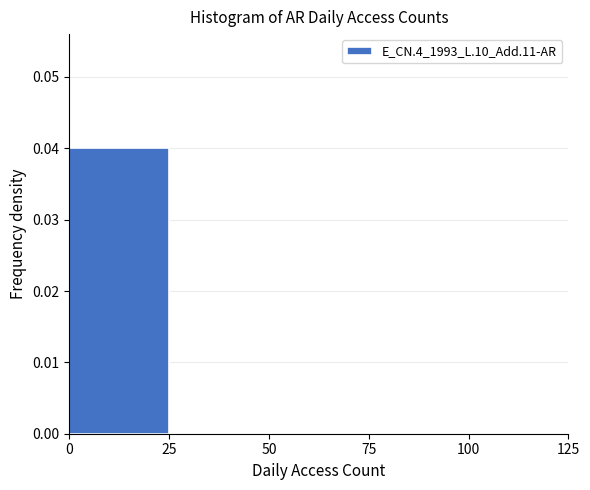

Reading left to right, list every bar in this chart as the range it spans on the x-axis followed by its height. The values are not printed on the chart, so give them approximately, as read against the axis.

0 to 25: 0.04
25 to 50: 0
50 to 75: 0
75 to 100: 0
100 to 125: 0